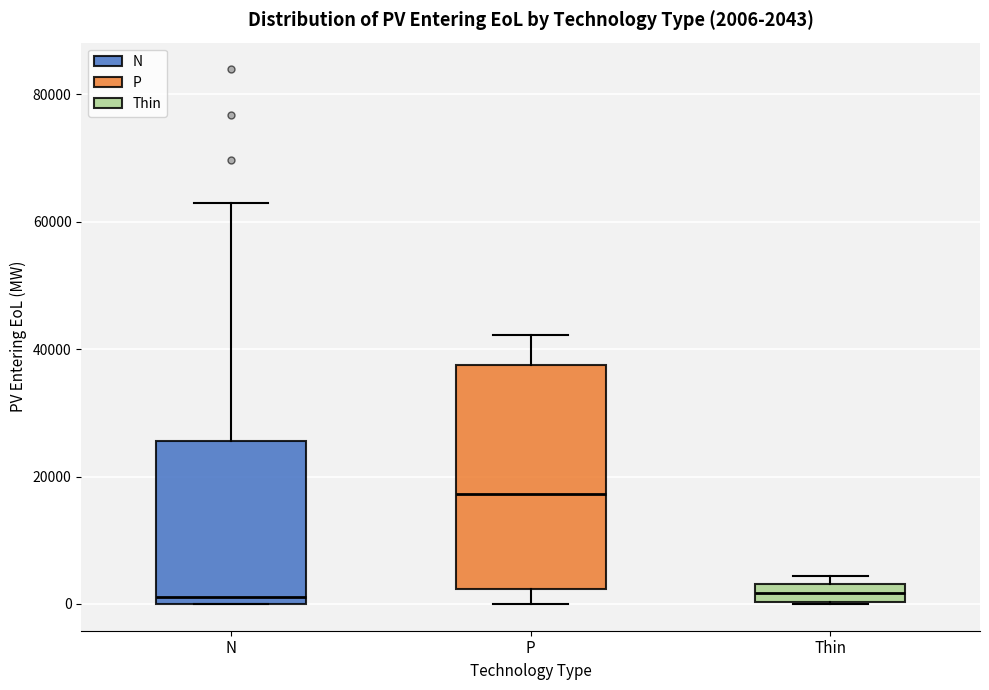

Which box is the tallest, from its lower edge to its upper edge?

P